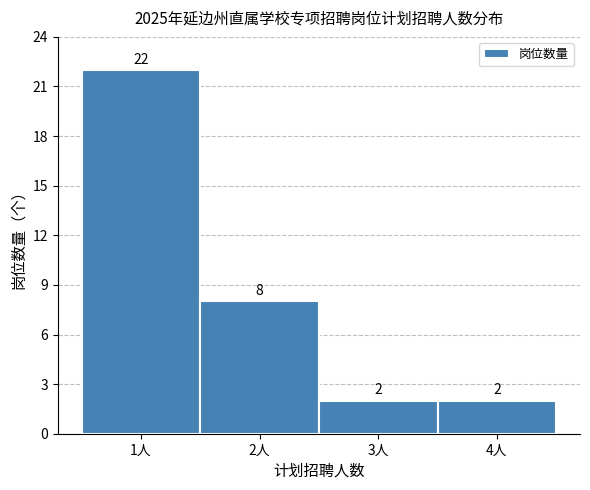

Reading left to right, list every bar in this chart as the range it spans on the x-axis followed by its height.

0.5 to 1.5: 22
1.5 to 2.5: 8
2.5 to 3.5: 2
3.5 to 4.5: 2